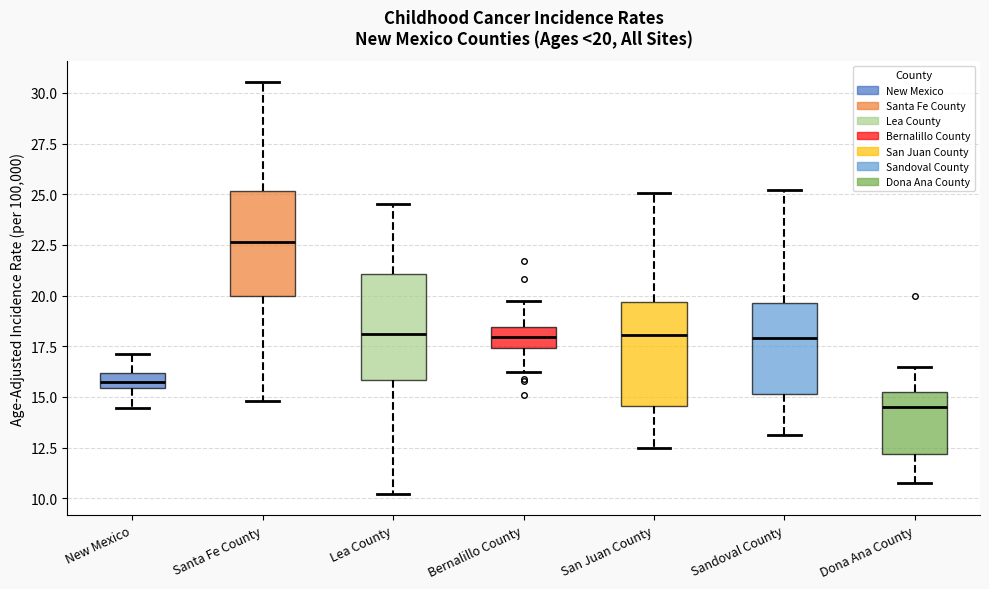

Which box has the lowest median line?

Dona Ana County